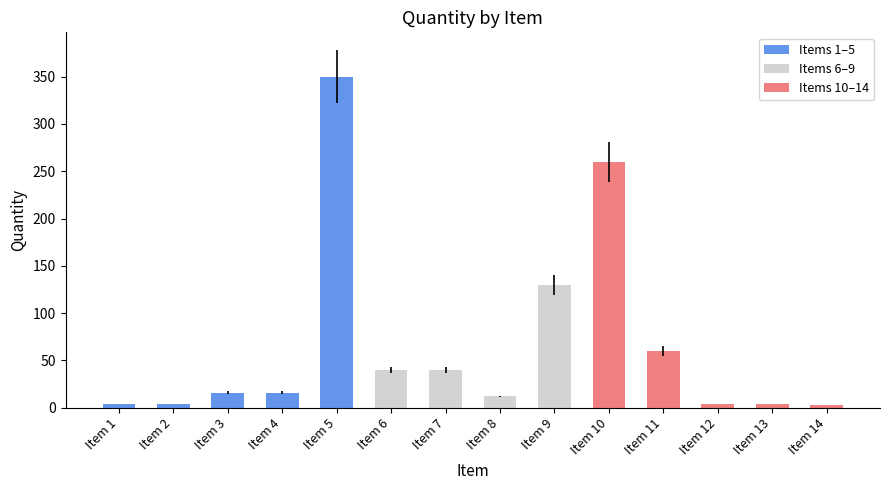

What is the minimum value shown in the chart?

3